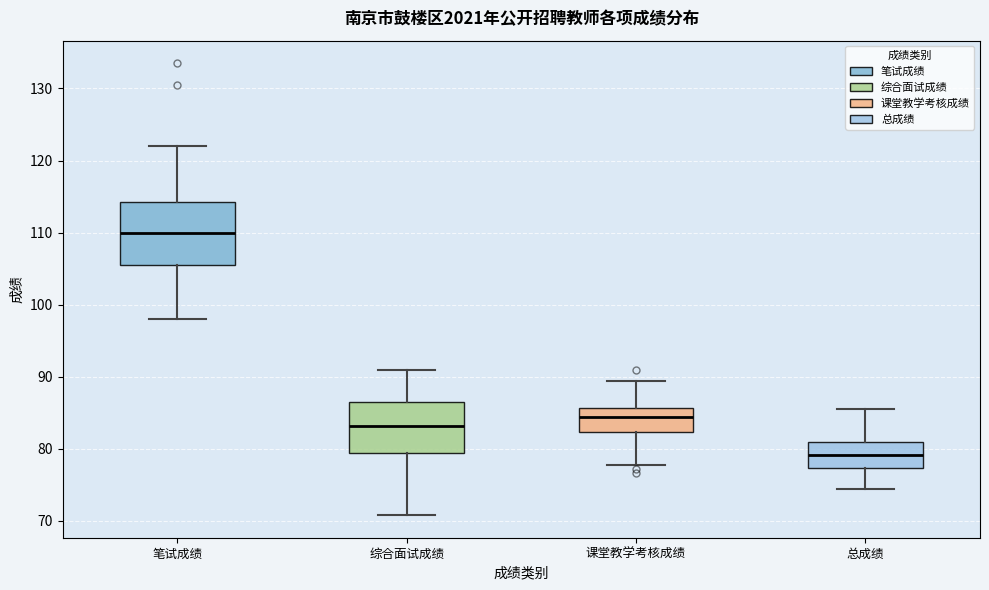

Reading left to right, transcribe this box plot: for each box, give where its median line is, the range the box spans, and where its two whiskers end, as read against the y-axis. The values are not printed on the chart, so give them approximately, as read against the axis.

笔试成绩: median 110, box 106 to 114, whiskers 98 to 122
综合面试成绩: median 83, box 79 to 87, whiskers 71 to 91
课堂教学考核成绩: median 84, box 82 to 86, whiskers 78 to 89
总成绩: median 79, box 77 to 81, whiskers 74 to 86